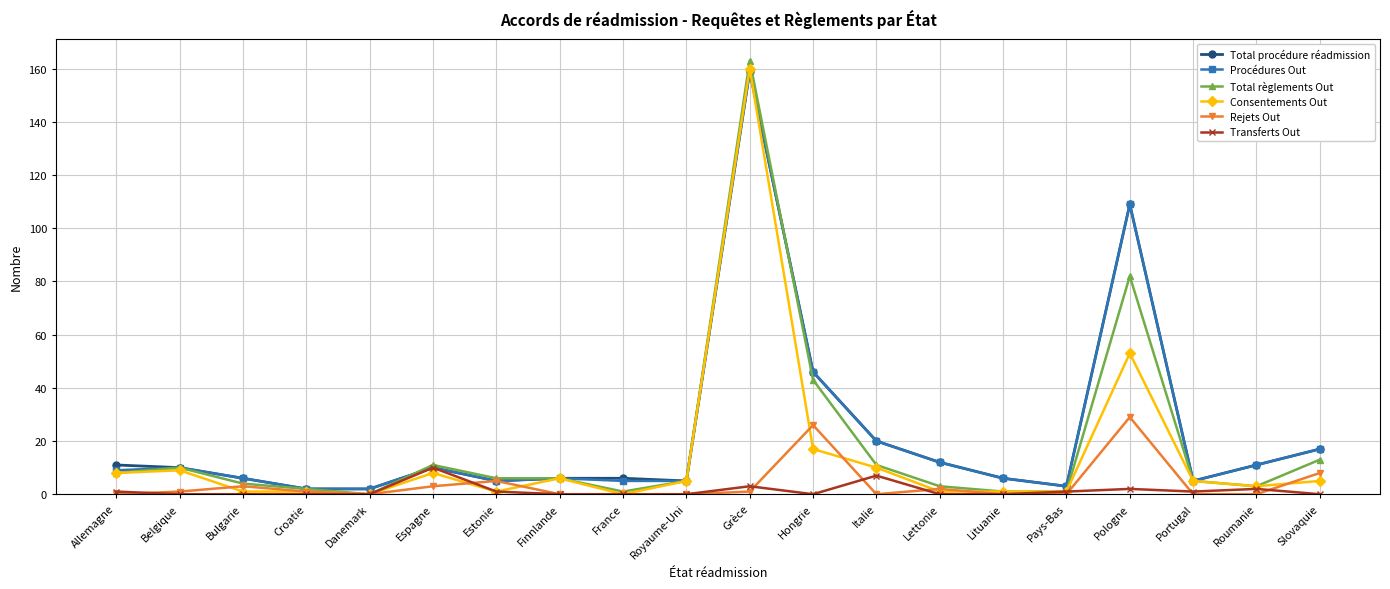

What is the sum of all Total règlements Out values?

378